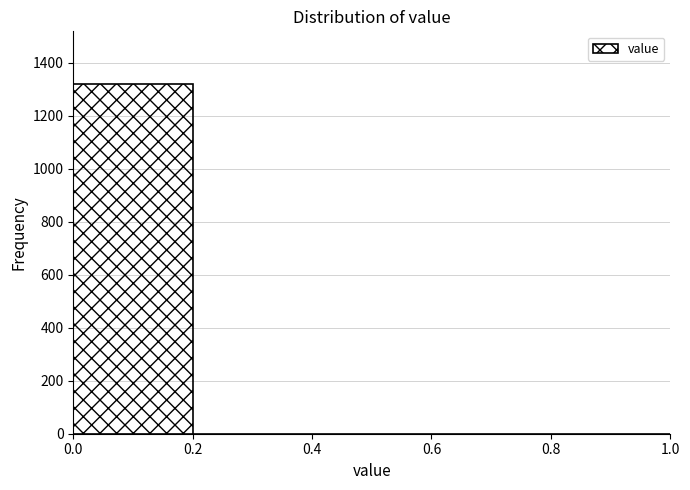

Reading left to right, transcribe this chart: for each bar, give the range it covers on the x-axis and its height. The values are not printed on the chart, so give them approximately, as read against the axis.

0.0 to 0.2: 1320
0.2 to 0.4: 0
0.4 to 0.6: 0
0.6 to 0.8: 0
0.8 to 1.0: 0